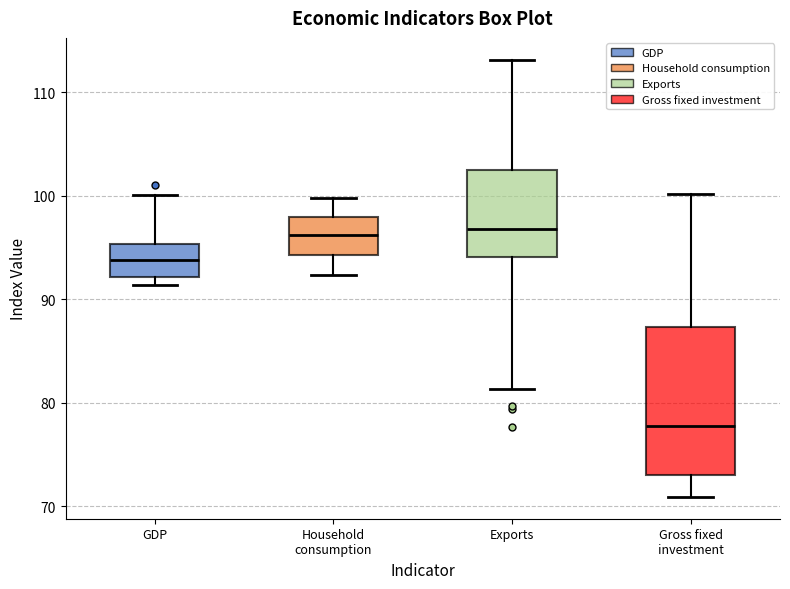

Comparing the boxes themselves (not the whiskers), which one is the tallest?

Gross fixed investment